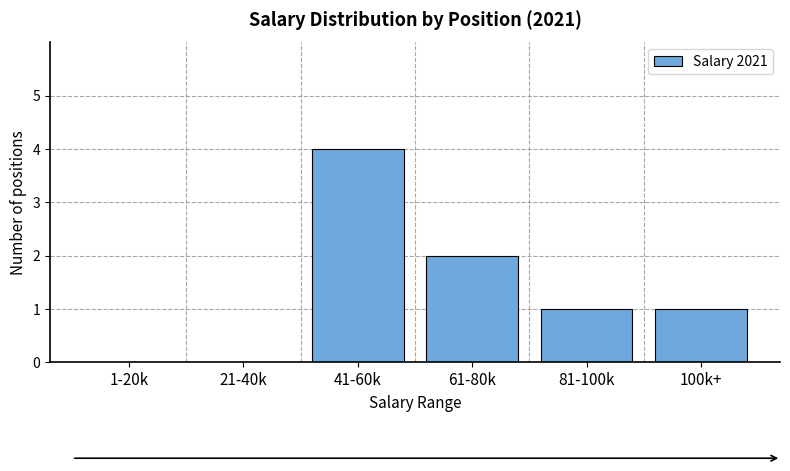

Reading left to right, what are all the values shown in this chart?

1-20k=0	21-40k=0	41-60k=4	61-80k=2	81-100k=1	100k+=1